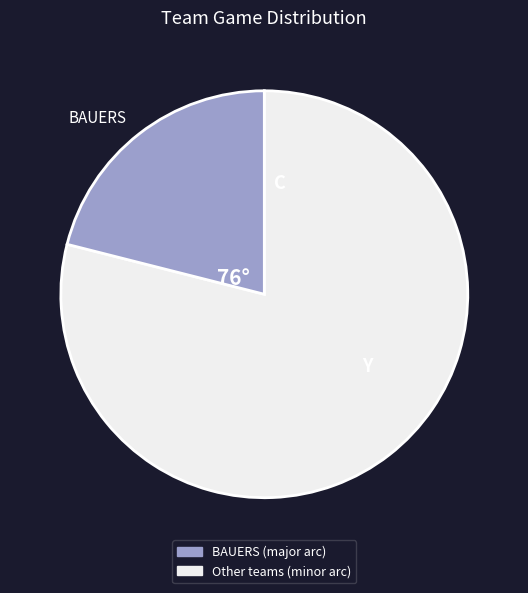

How many segments does this pie chart have?

2